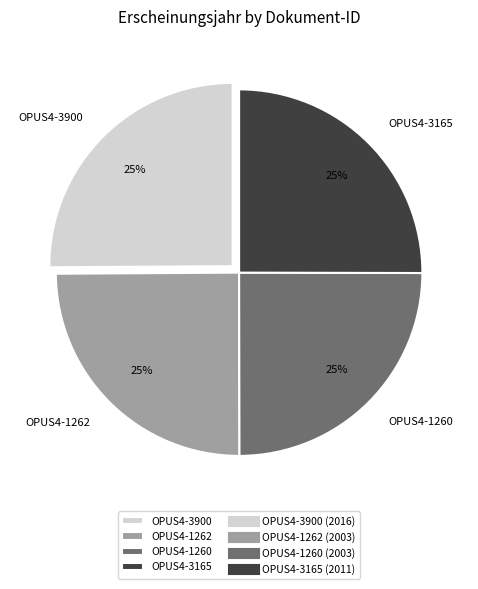

Approximately how many times larger is the value at OPUS4-3165 compared to OPUS4-3900?

1.0